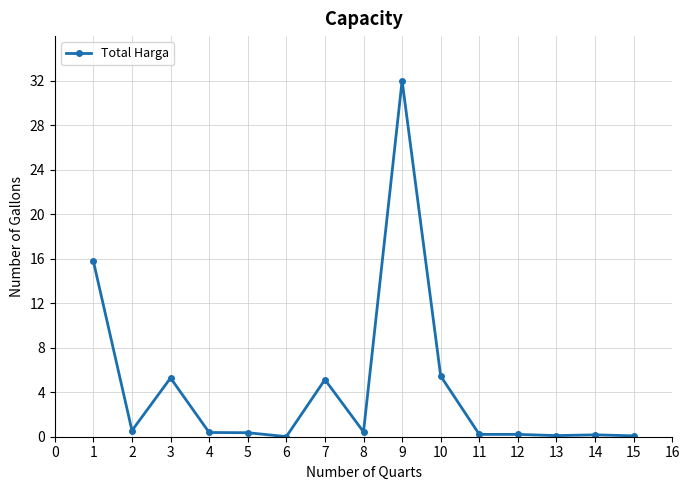

True or false: the data shows 0.2 at 11.

True